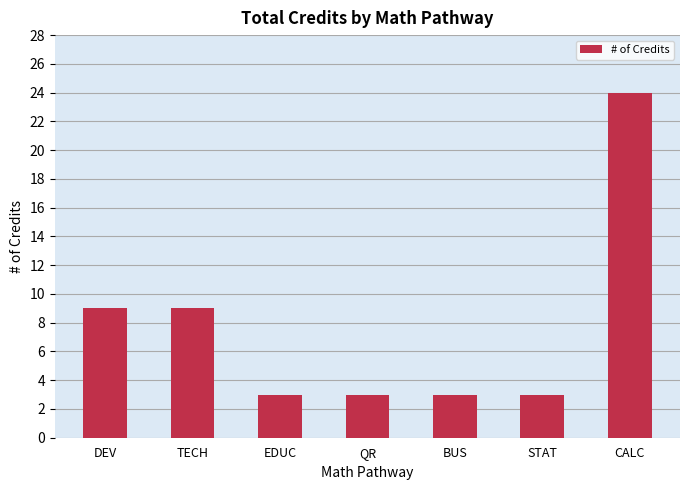

Reading left to right, list all the values displayed in this chart.

9	9	3	3	3	3	24